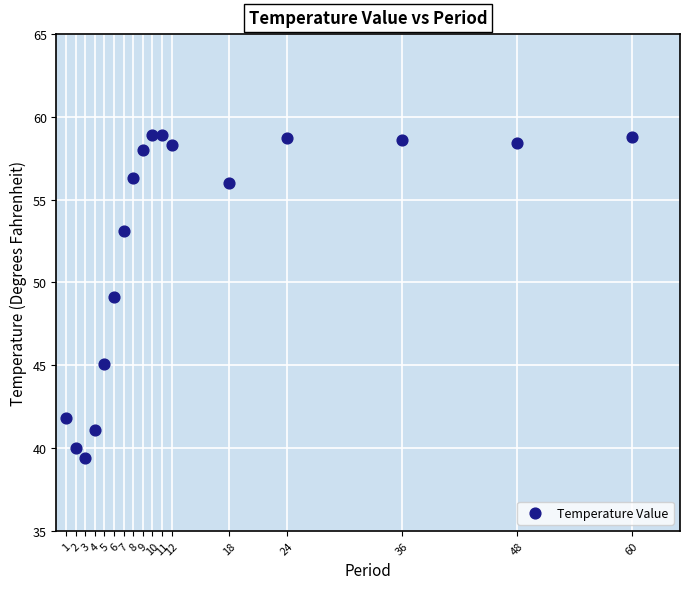

What is the range of Y values (max minus min)?

19.5